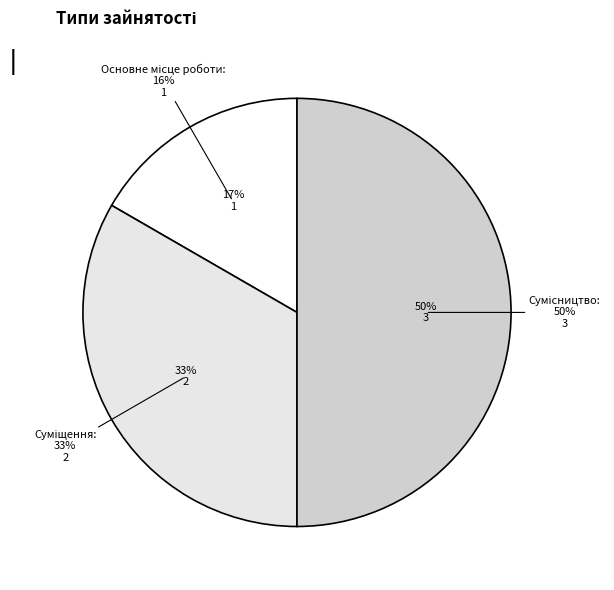

What is the change in value from Основне місце роботи to Суміщення?

+1